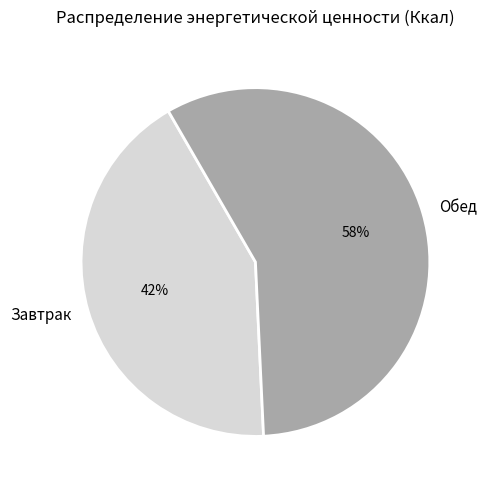

What is the smallest slice in the pie chart?

Завтрак